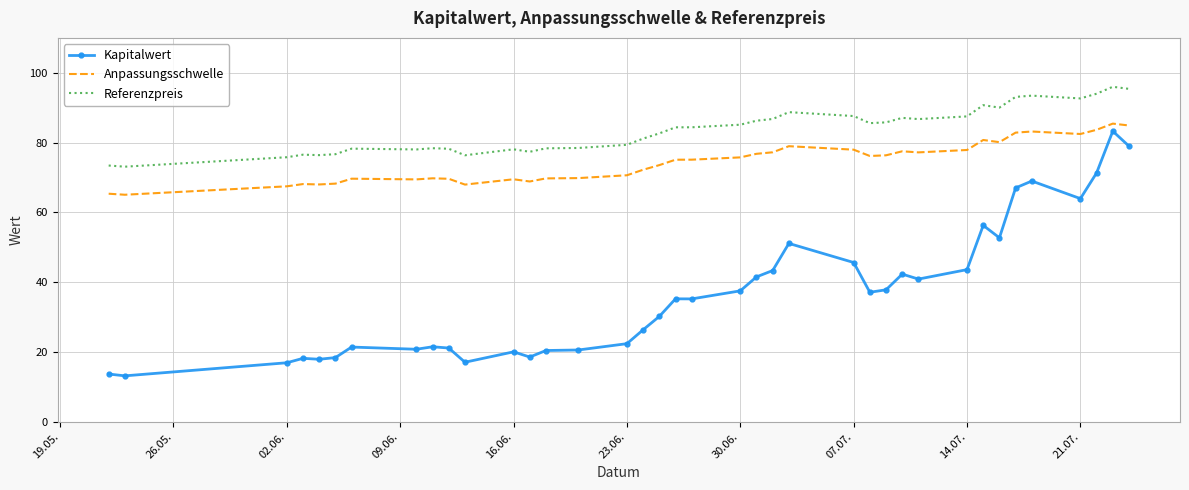

List the series in order of their overall mean, highest first.

Referenzpreis, Anpassungsschwelle, Kapitalwert